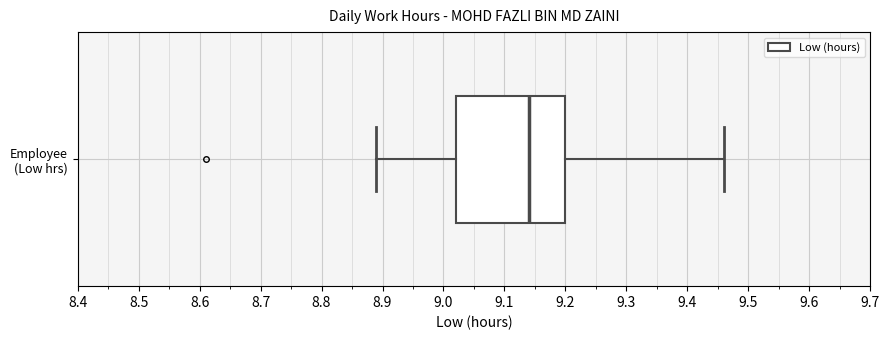

Transcribe this box plot: give where the median line is, the range the box spans, and where the two whiskers end, as read against the x-axis. The values are not printed on the chart, so give them approximately, as read against the axis.

median 9.14, box 9.02 to 9.20, whiskers 8.89 to 9.46